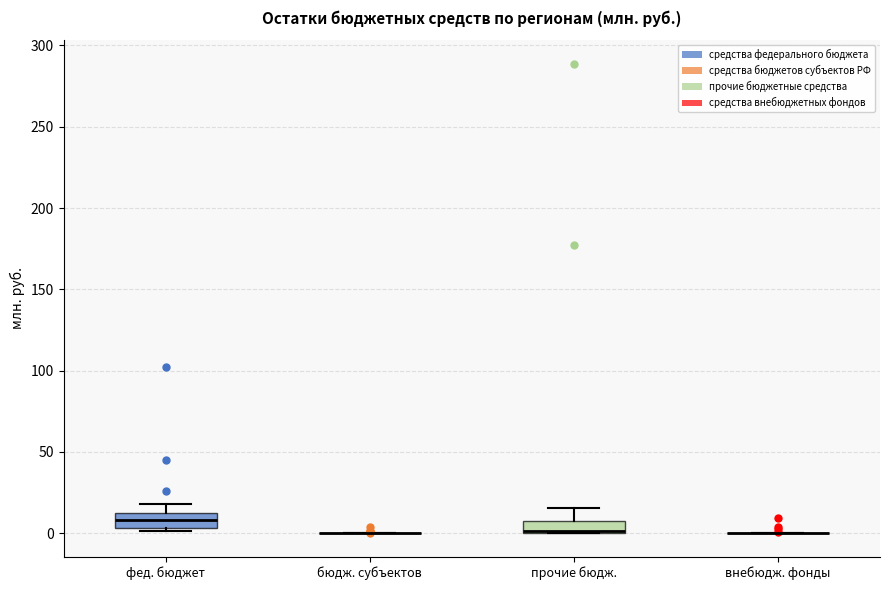

Where is the lower edge of the box for прочие бюдж. on the y-axis? The values are not printed on the chart, so give them approximately, as read against the axis.

0